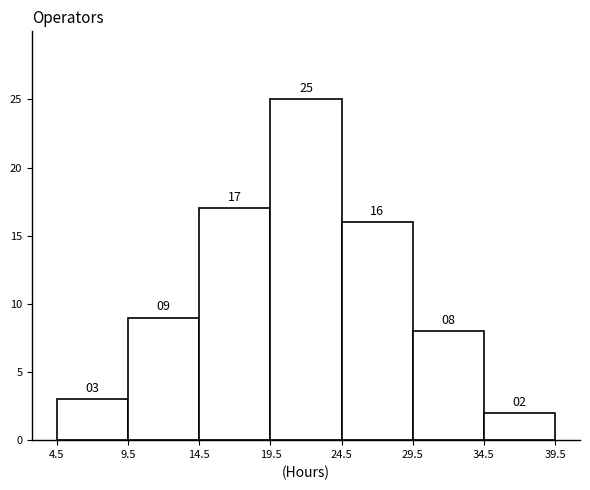

How tall is the bar that spans 19.5 to 24.5 on the x-axis?

25